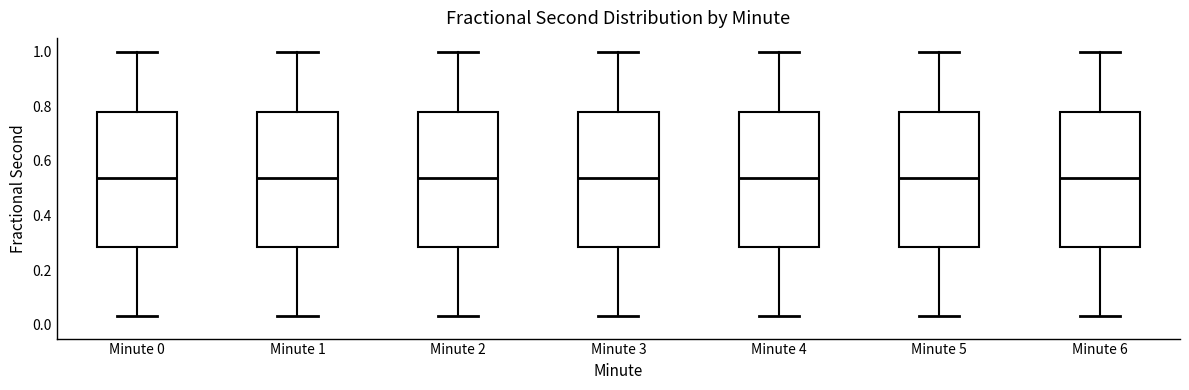

Reading left to right, read every box against the y-axis: the position of its median line, the range the box covers, and the ends of its whiskers. The values are not printed on the chart, so give them approximately, as read against the axis.

Minute 0: median 0.54, box 0.28 to 0.78, whiskers 0.04 to 1.00
Minute 1: median 0.54, box 0.28 to 0.78, whiskers 0.04 to 1.00
Minute 2: median 0.54, box 0.28 to 0.78, whiskers 0.04 to 1.00
Minute 3: median 0.54, box 0.28 to 0.78, whiskers 0.04 to 1.00
Minute 4: median 0.54, box 0.28 to 0.78, whiskers 0.04 to 1.00
Minute 5: median 0.54, box 0.28 to 0.78, whiskers 0.04 to 1.00
Minute 6: median 0.54, box 0.28 to 0.78, whiskers 0.04 to 1.00